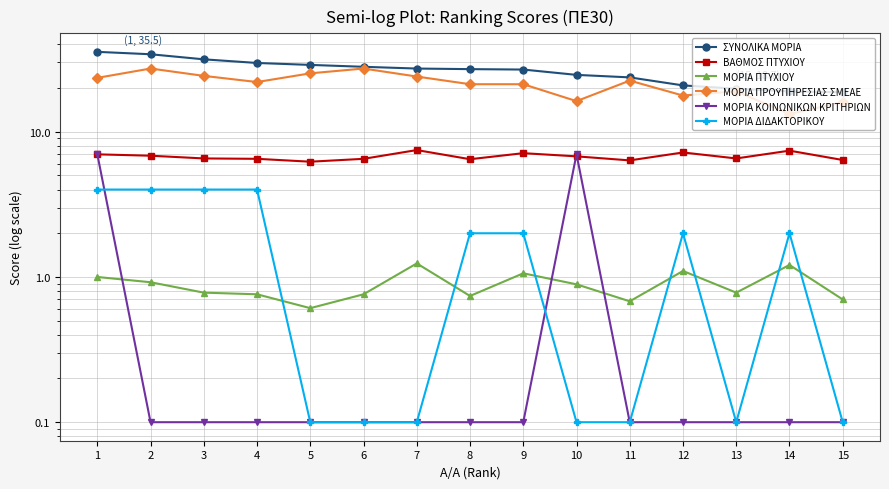

At 14, list the series in order from smallest to largest.

ΜΟΡΙΑ ΚΟΙΝΩΝΙΚΩΝ ΚΡΙΤΗΡΙΩΝ, ΜΟΡΙΑ ΠΤΥΧΙΟΥ, ΜΟΡΙΑ ΔΙΔΑΚΤΟΡΙΚΟΥ, ΒΑΘΜΟΣ ΠΤΥΧΙΟΥ, ΜΟΡΙΑ ΠΡΟΫΠΗΡΕΣΙΑΣ ΣΜΕΑΕ, ΣΥΝΟΛΙΚΑ ΜΟΡΙΑ